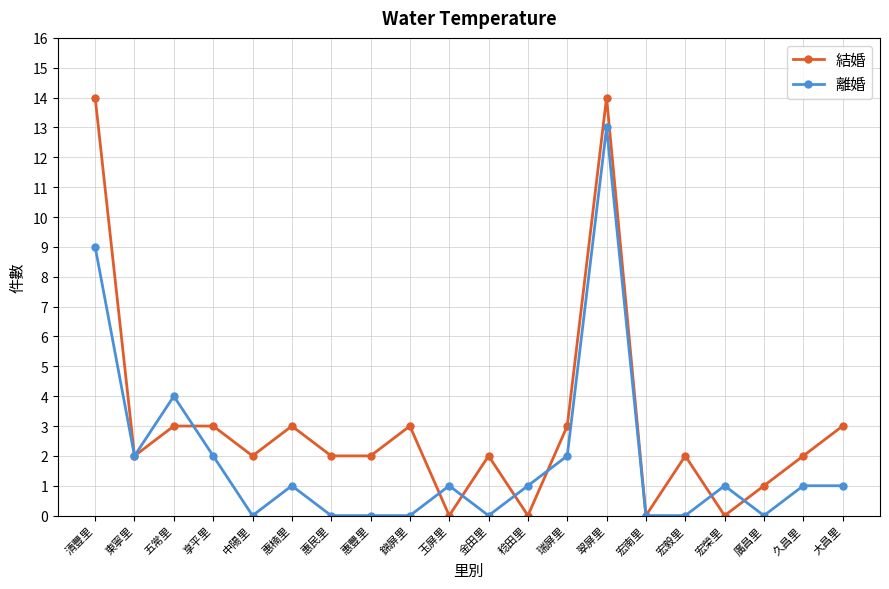

Where is the first local maximum for 離婚?

五常里